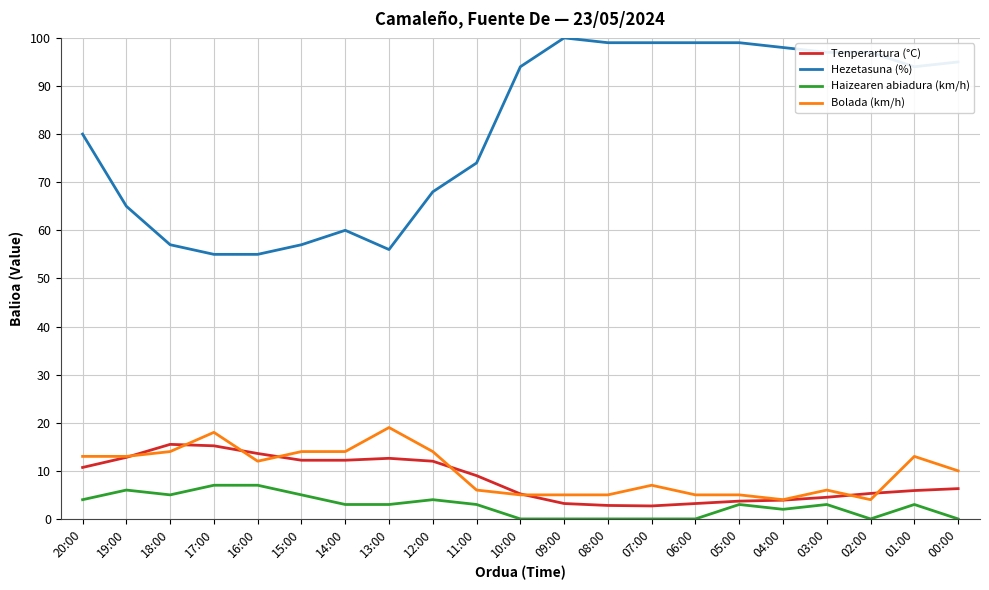

True or false: Hezetasuna (%) and Tenperartura (°C) intersect in this chart.

False